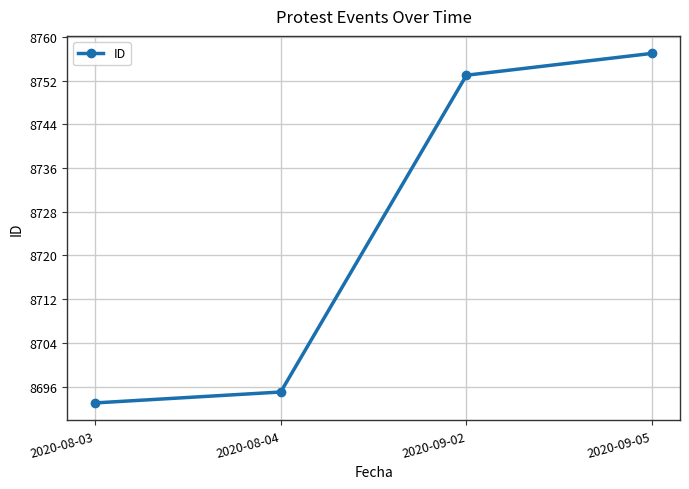

The value at 2020-08-04 is 11664. True or false?

False